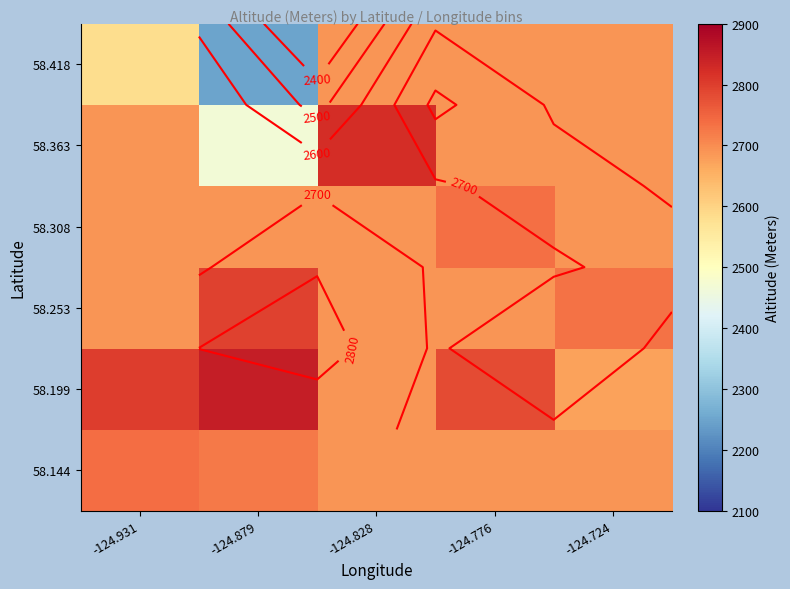

What is the difference between the maximum and minimum values in the 58.418 series?

439.1